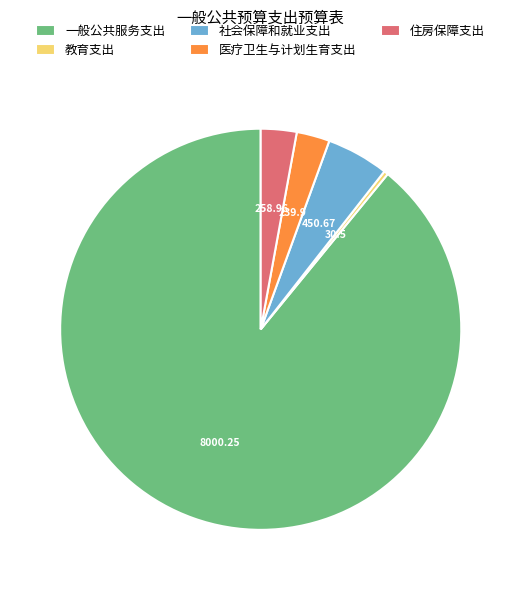

What is the smallest slice in the pie chart?

教育支出